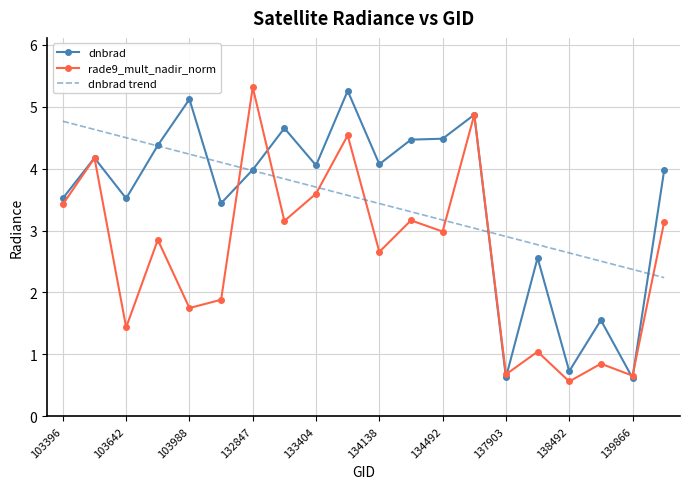

Between which two adjacent categories do rade9_mult_nadir_norm and dnbrad first intersect?

104471 and 132847